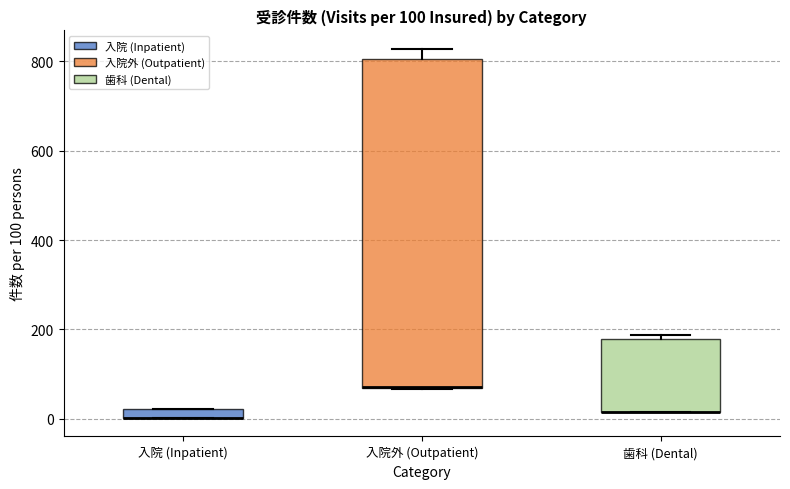

Comparing the boxes themselves (not the whiskers), which one is the tallest?

入院外 (Outpatient)